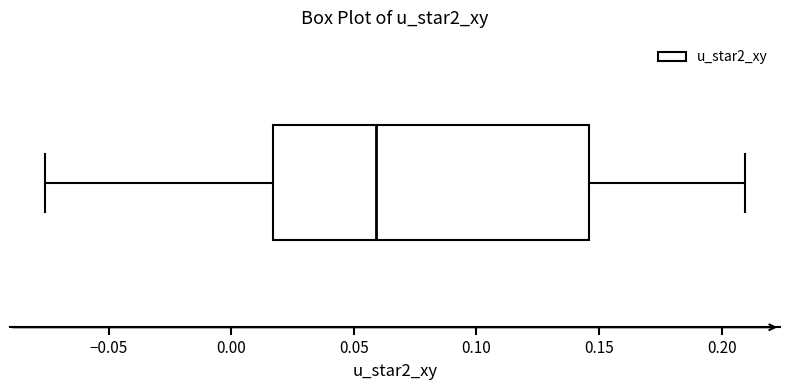

Transcribe this box plot: give where the median line is, the range the box spans, and where the two whiskers end, as read against the x-axis. The values are not printed on the chart, so give them approximately, as read against the axis.

median 0.060, box 0.015 to 0.145, whiskers -0.075 to 0.210